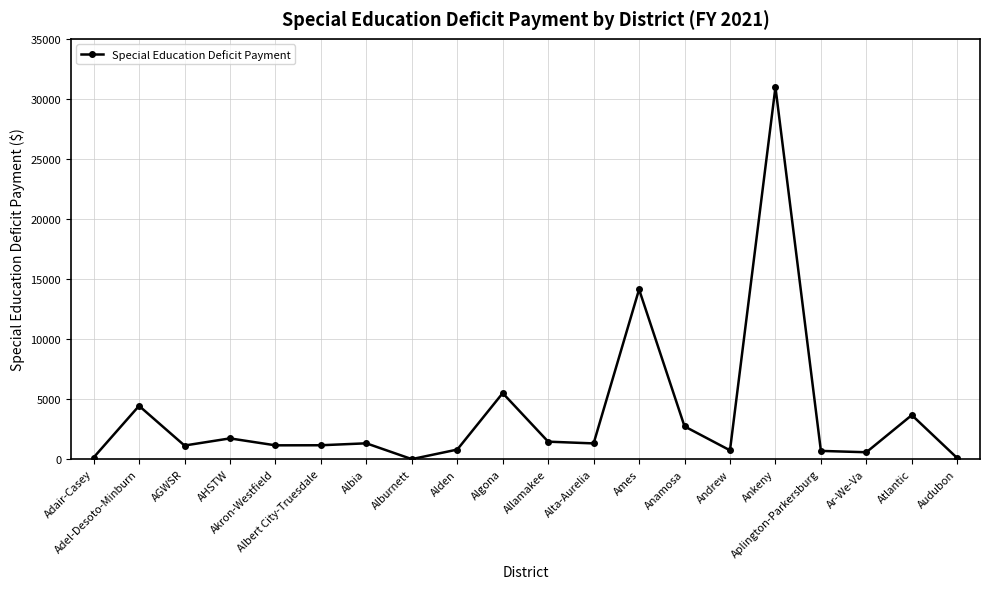

How many points are lower than both their immediate neighbors (excluding endpoints)?

6